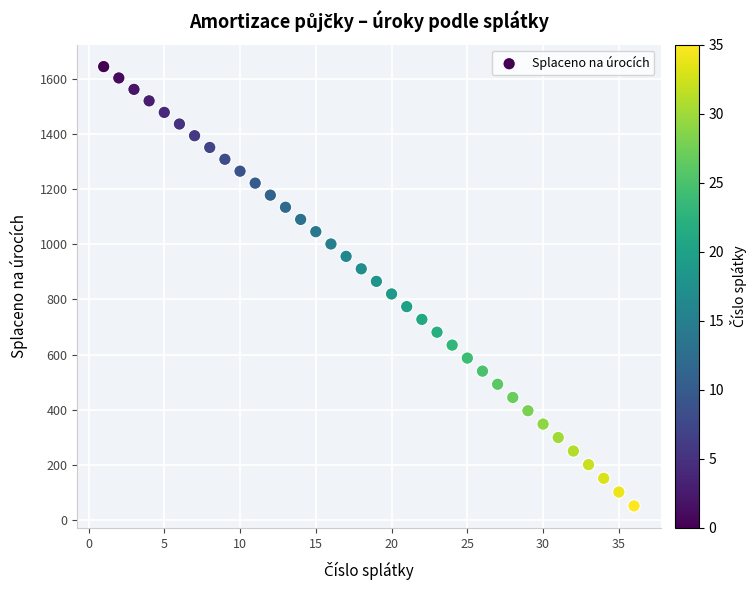

What is the range of Y values (max minus min)?

1594.5